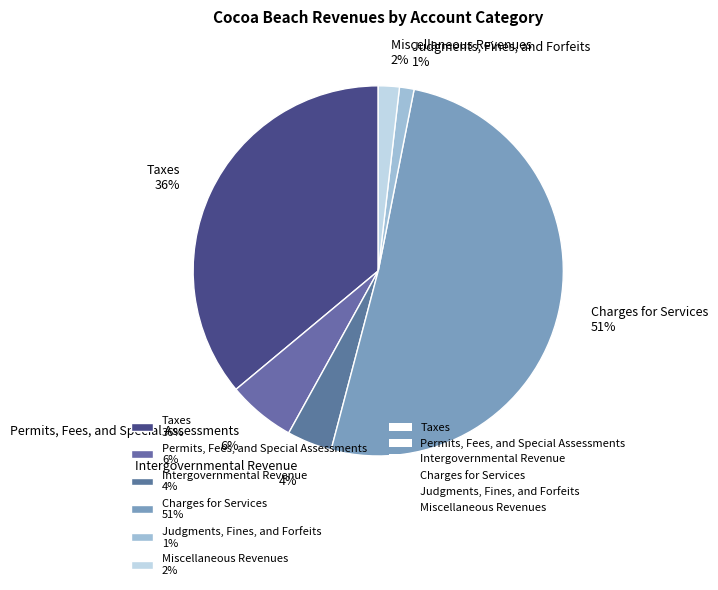

Between Judgments, Fines, and Forfeits and Taxes, which is larger?

Taxes